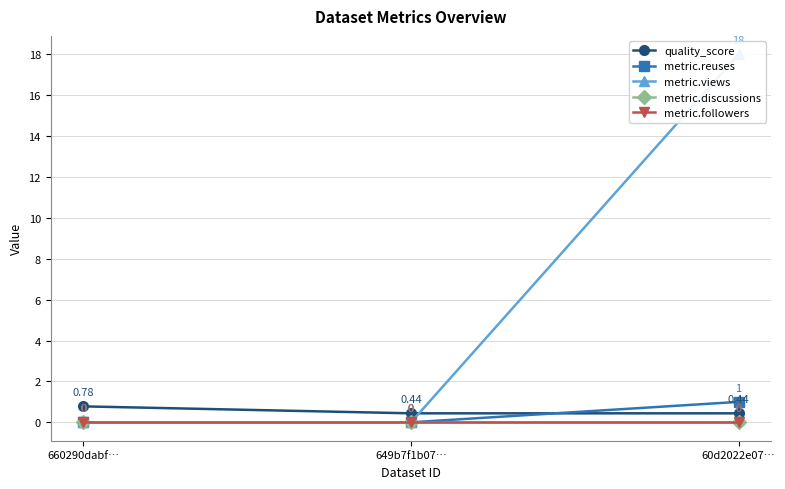

What is the sum of all metric.reuses values?

1.0